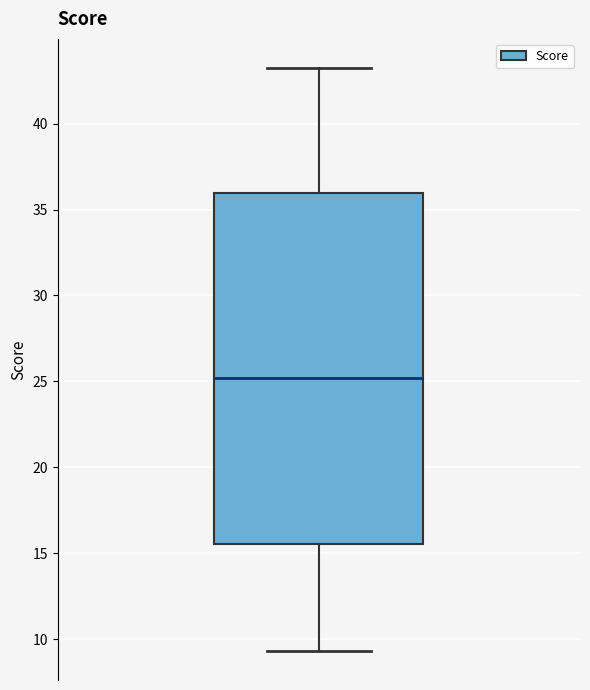

Where does the median line of the box sit on the y-axis? The values are not printed on the chart, so give them approximately, as read against the axis.

25.0